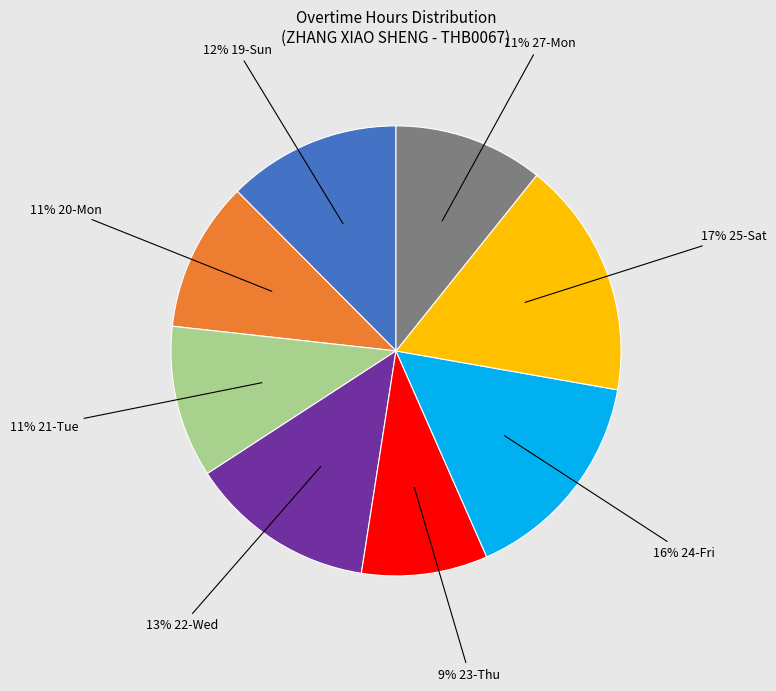

To the nearest percent, what is the difference between the largest and smallest slice percentages?

8%